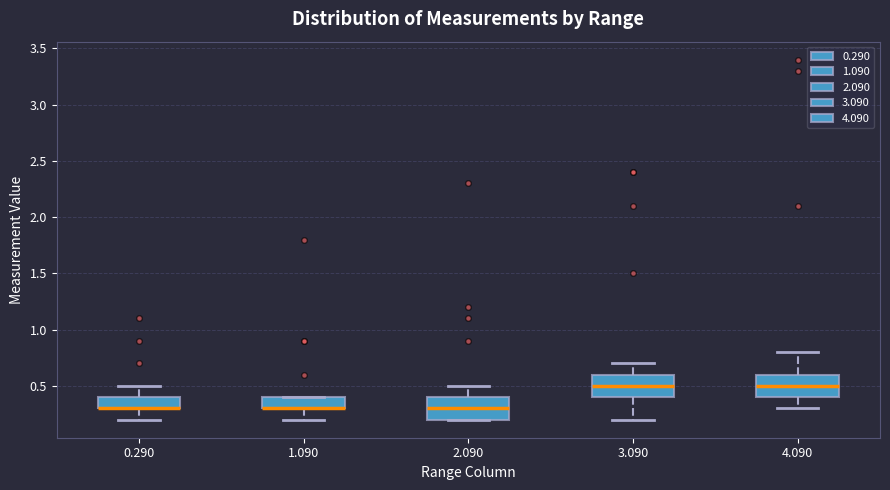

Where does the lower whisker of the box at x = 4.090 end on the y-axis? The values are not printed on the chart, so give them approximately, as read against the axis.

0.3